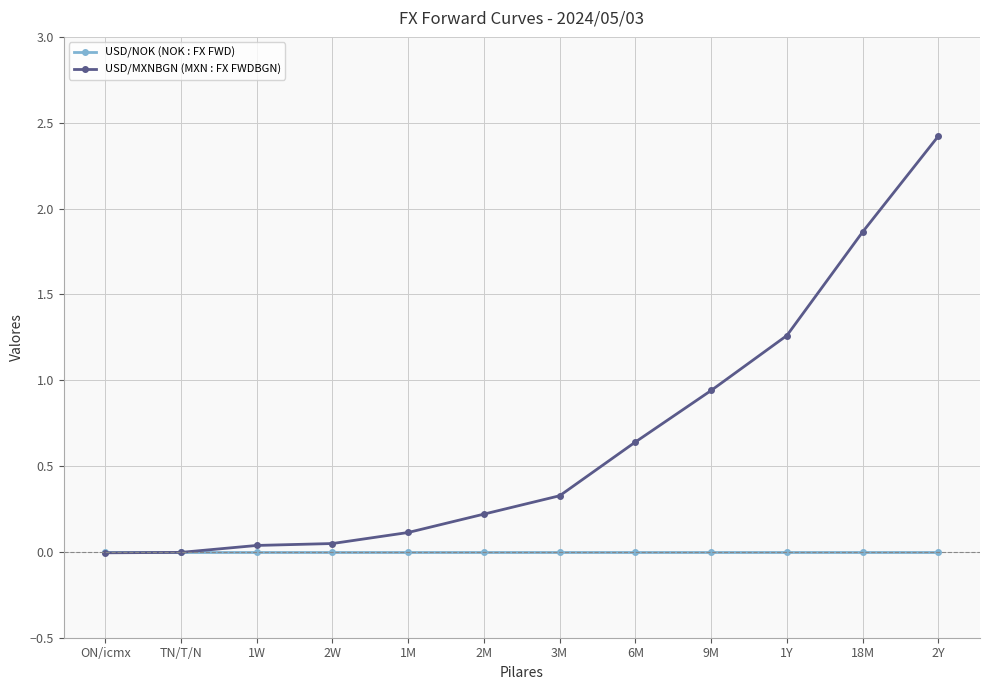

What is the label of the 10th point from the left?

1Y